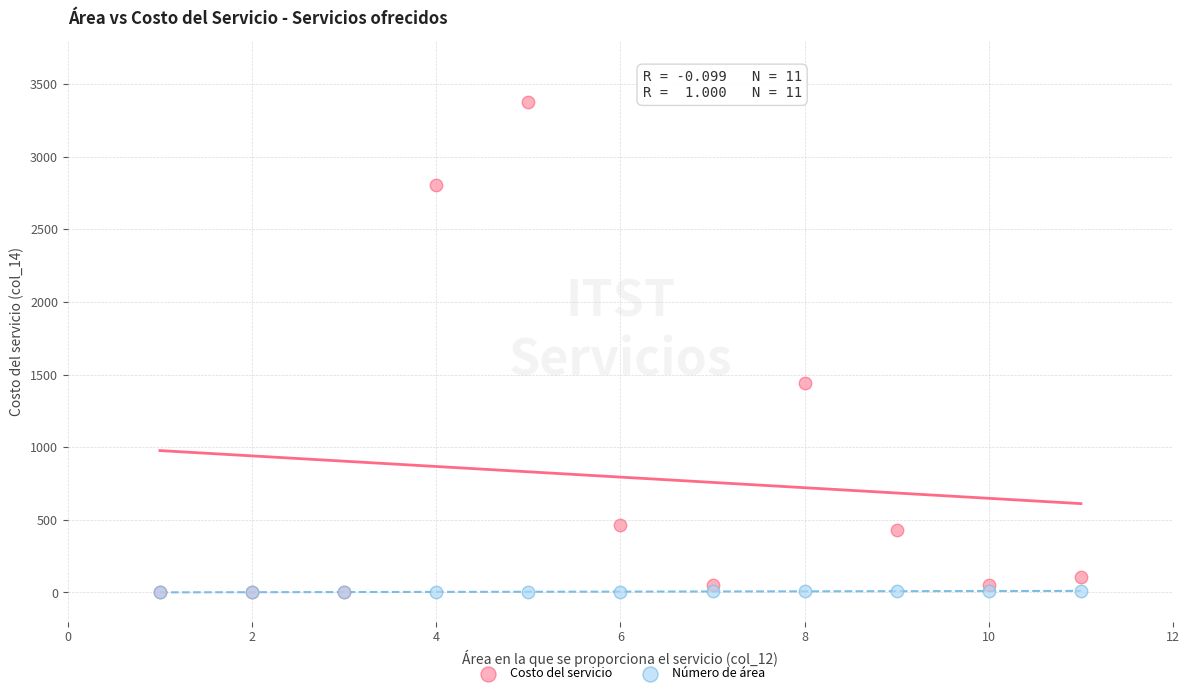

Across all series, what Y value is closest to 1690?

1440.0